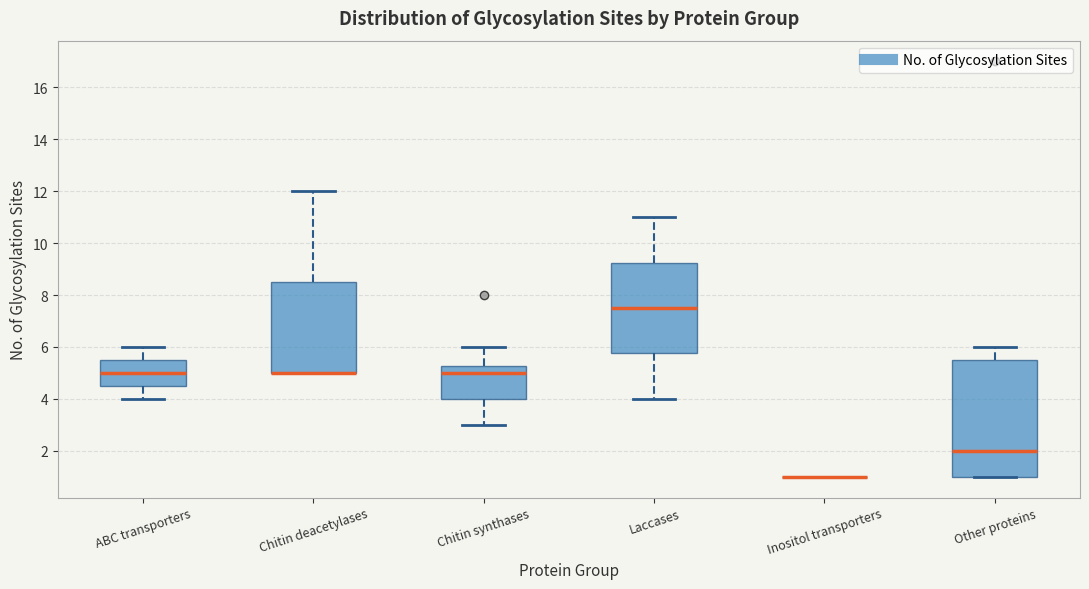

Reading left to right, read every box against the y-axis: the position of its median line, the range the box covers, and the ends of its whiskers. The values are not printed on the chart, so give them approximately, as read against the axis.

ABC transporters: median 5.0, box 4.6 to 5.6, whiskers 4.0 to 6.0
Chitin deacetylases: median 5.0 (drawn on the box's lower edge), box 5.0 to 8.6, whiskers 5.0 to 12.0
Chitin synthases: median 5.0, box 4.0 to 5.2, whiskers 3.0 to 6.0
Laccases: median 7.6, box 5.8 to 9.2, whiskers 4.0 to 11.0
Inositol transporters: box collapsed to a line at 1.0, whiskers 1.0 to 1.0
Other proteins: median 2.0, box 1.0 to 5.6, whiskers 1.0 to 6.0